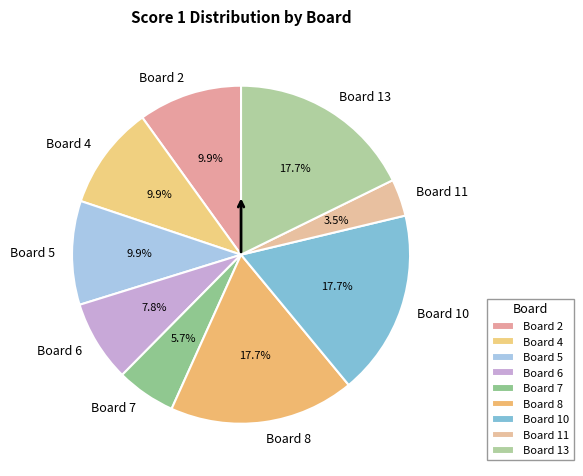

How many segments does this pie chart have?

9